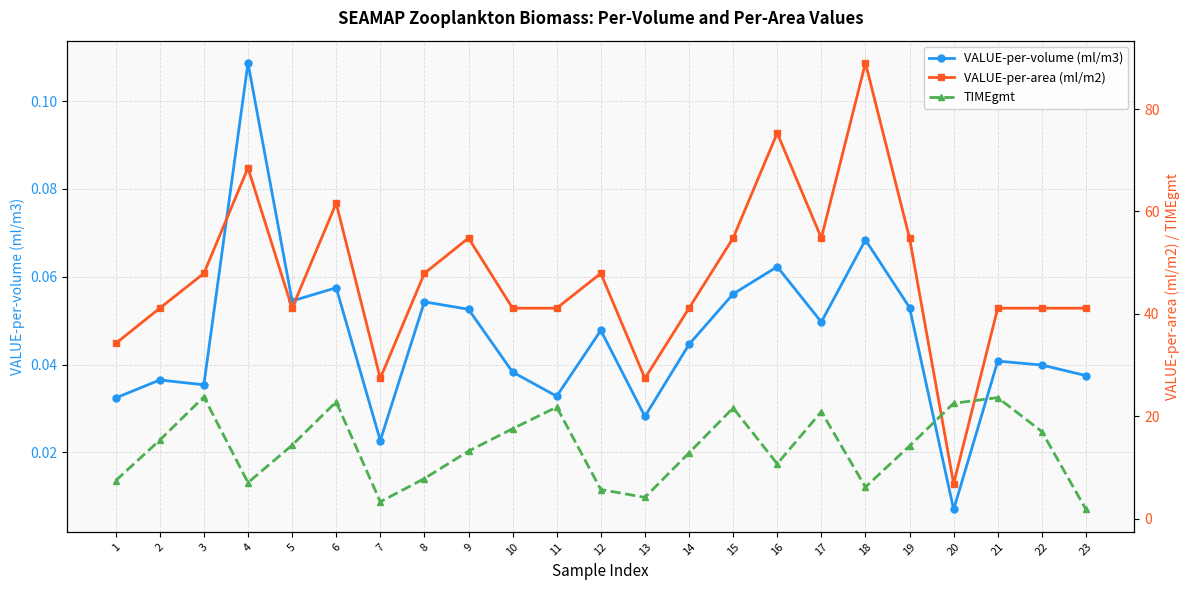

How many distinct data groups are displayed?

3